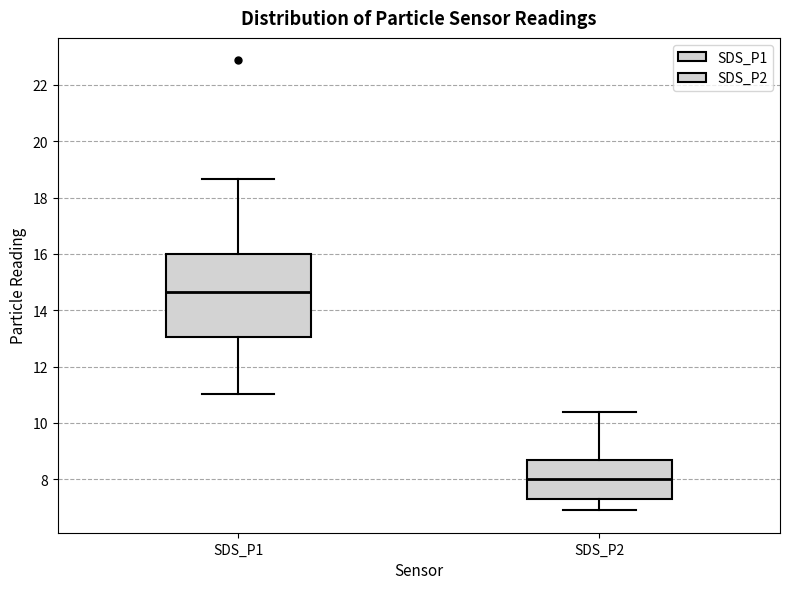

Reading left to right, read every box against the y-axis: the position of its median line, the range the box covers, and the ends of its whiskers. The values are not printed on the chart, so give them approximately, as read against the axis.

SDS_P1: median 14.6, box 13.0 to 16.0, whiskers 11.0 to 18.6
SDS_P2: median 8.0, box 7.4 to 8.6, whiskers 7.0 to 10.4